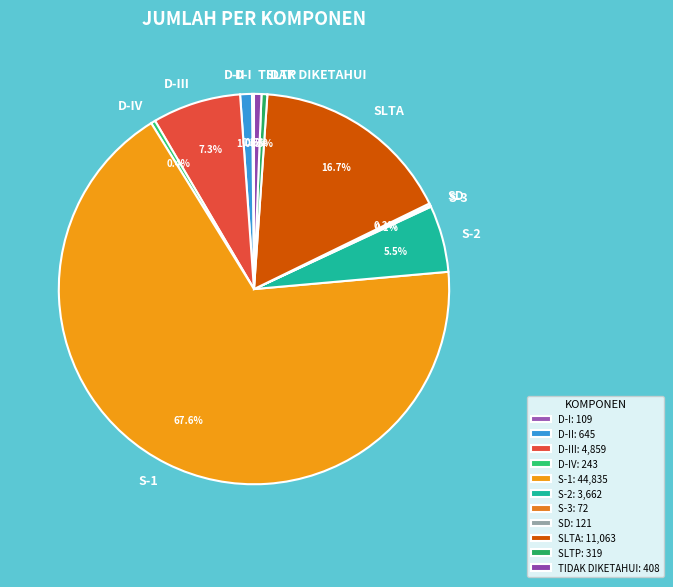

Is there a majority slice in this chart?

Yes